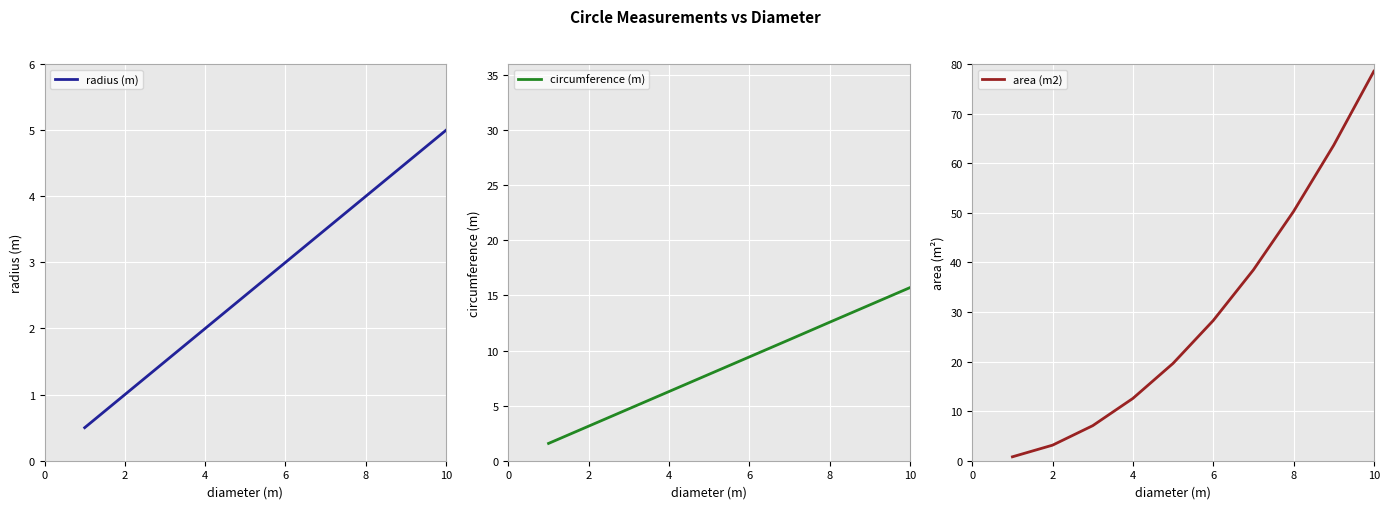

What is the approximate value of radius (m) at 6?

3.0